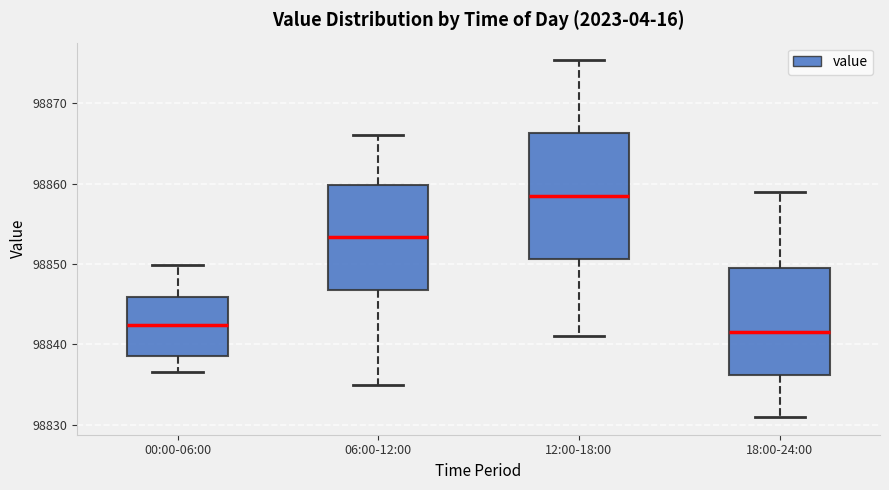

Which box has the highest median line?

12:00-18:00